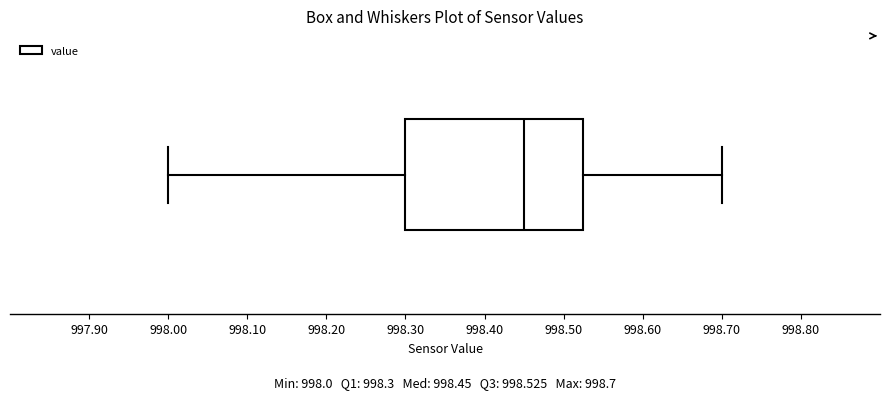

Transcribe this box plot: give where the median line is, the range the box spans, and where the two whiskers end, as read against the x-axis. The values are not printed on the chart, so give them approximately, as read against the axis.

median 998.45, box 998.30 to 998.53, whiskers 998.00 to 998.70